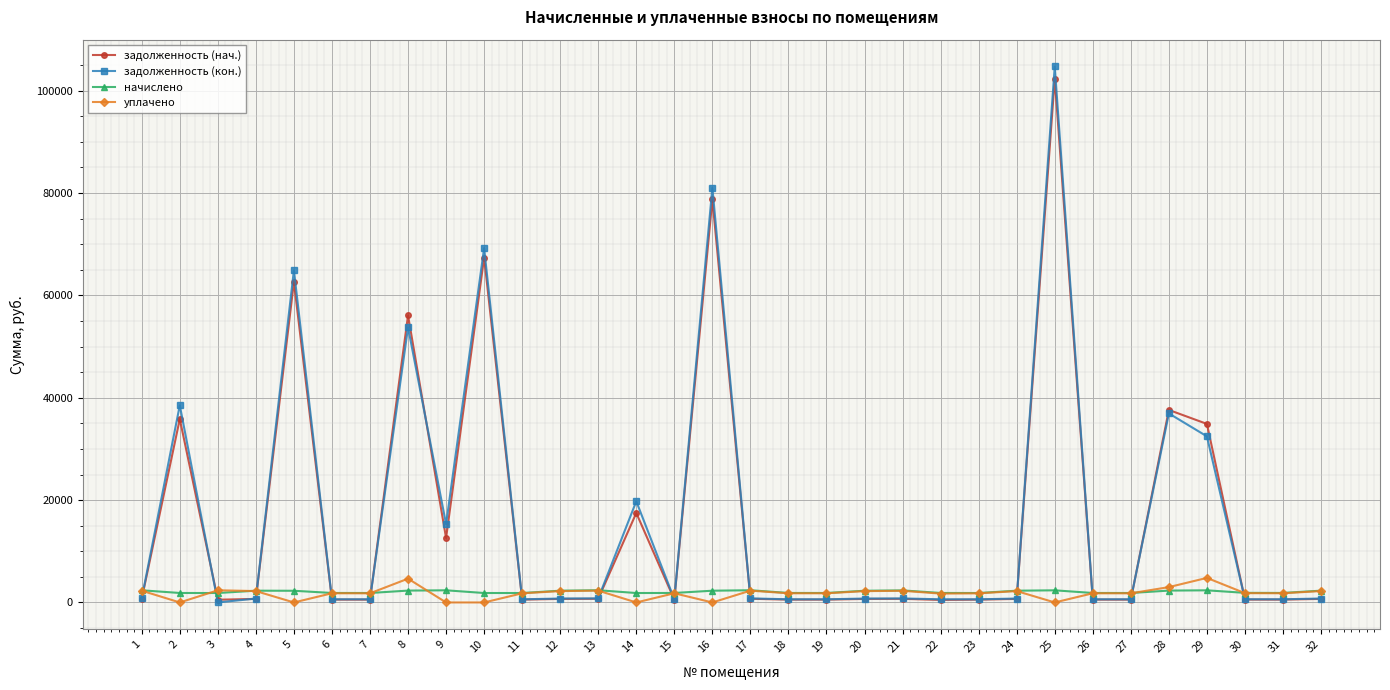

Is the value of задолженность (кон.) at 21 greater than the value of уплачено at 31?

No